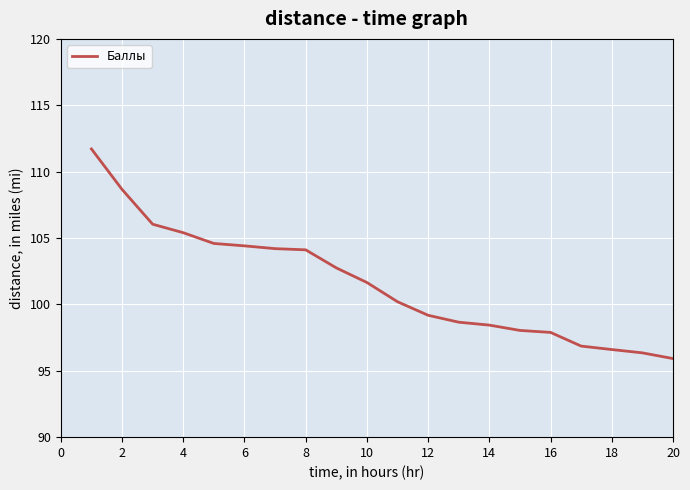

What is the difference between the maximum and minimum values?

15.8